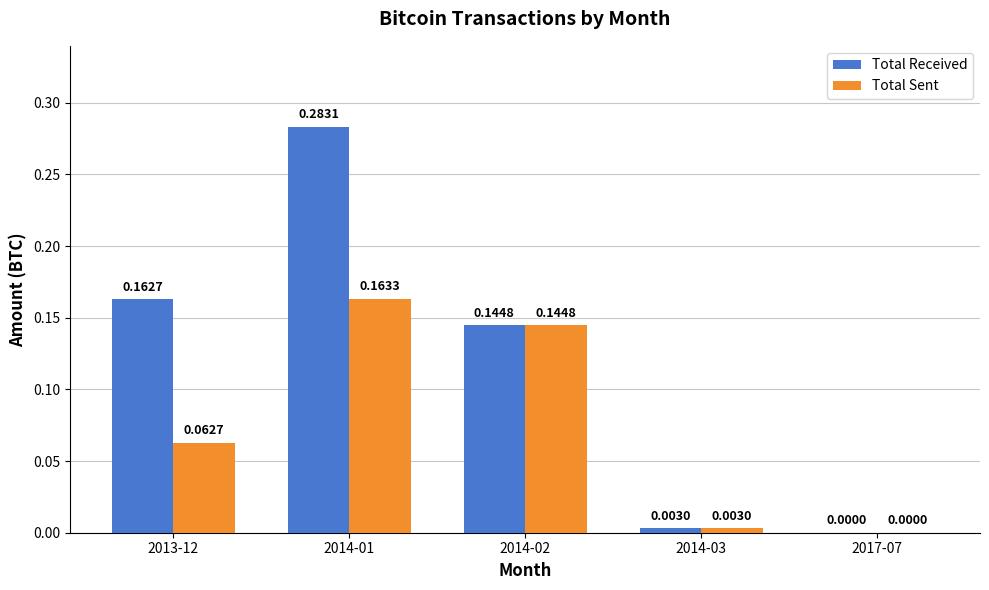

What is the sum of all Total Received values?

0.6